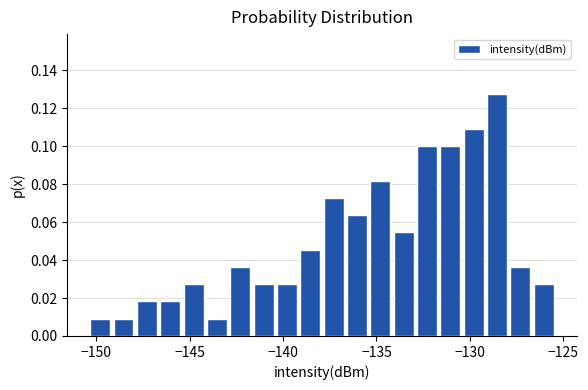

Read against the x-axis, roughly where is the centre of the tallest bar?

-128.5